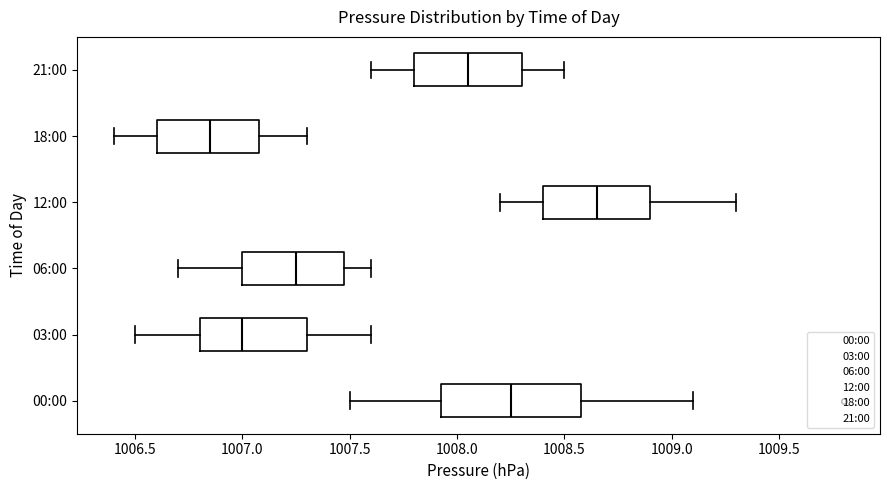

Which box is the widest, from its left edge to its right edge?

00:00